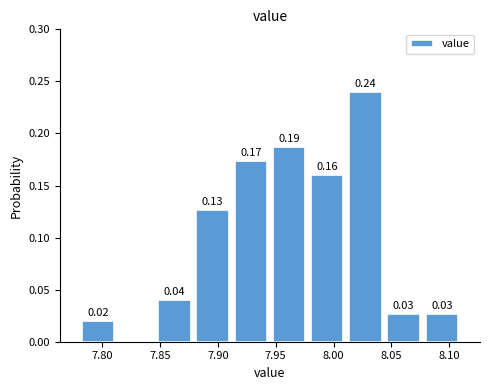

Over which range of the x-axis is the bar tallest?

8.011 to 8.044